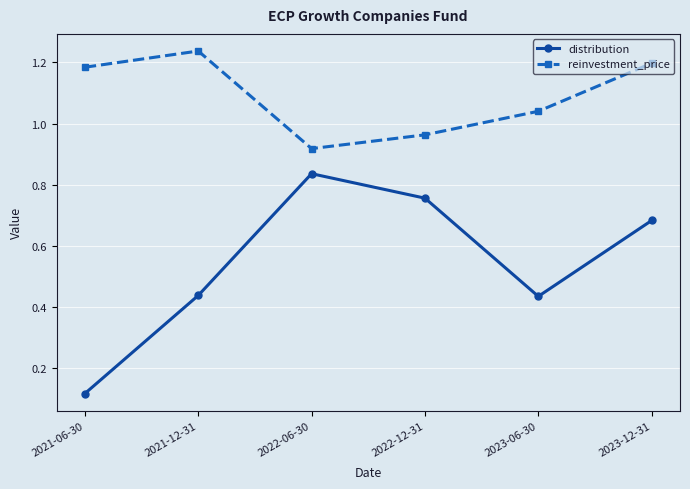

What is the sum of all distribution values?

3.3